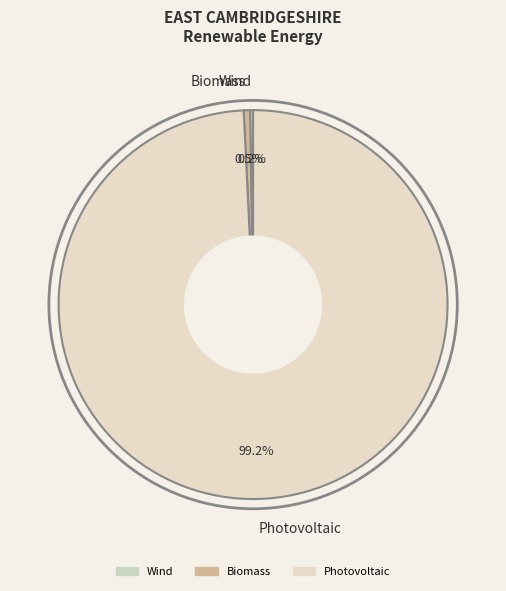

Combined, what portion of the pie is Photovoltaic and Biomass?

99.8%